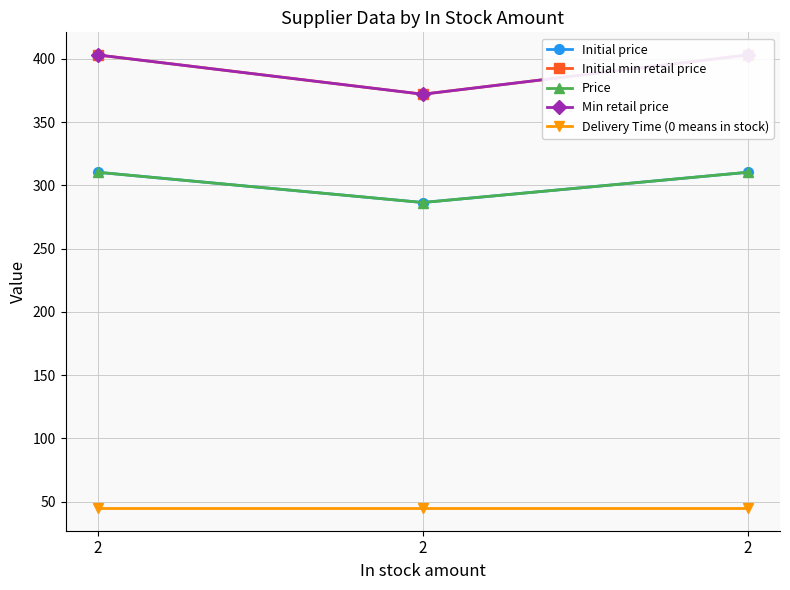

Reading right to left, list all the values displayed in this chart.

Initial price: 2=310.3	2=286.4	2=310.3
Initial min retail price: 2=403.0	2=372.0	2=403.0
Price: 2=310.3	2=286.4	2=310.3
Min retail price: 2=403.0	2=372.0	2=403.0
Delivery Time (0 means in stock): 2=45.0	2=45.0	2=45.0